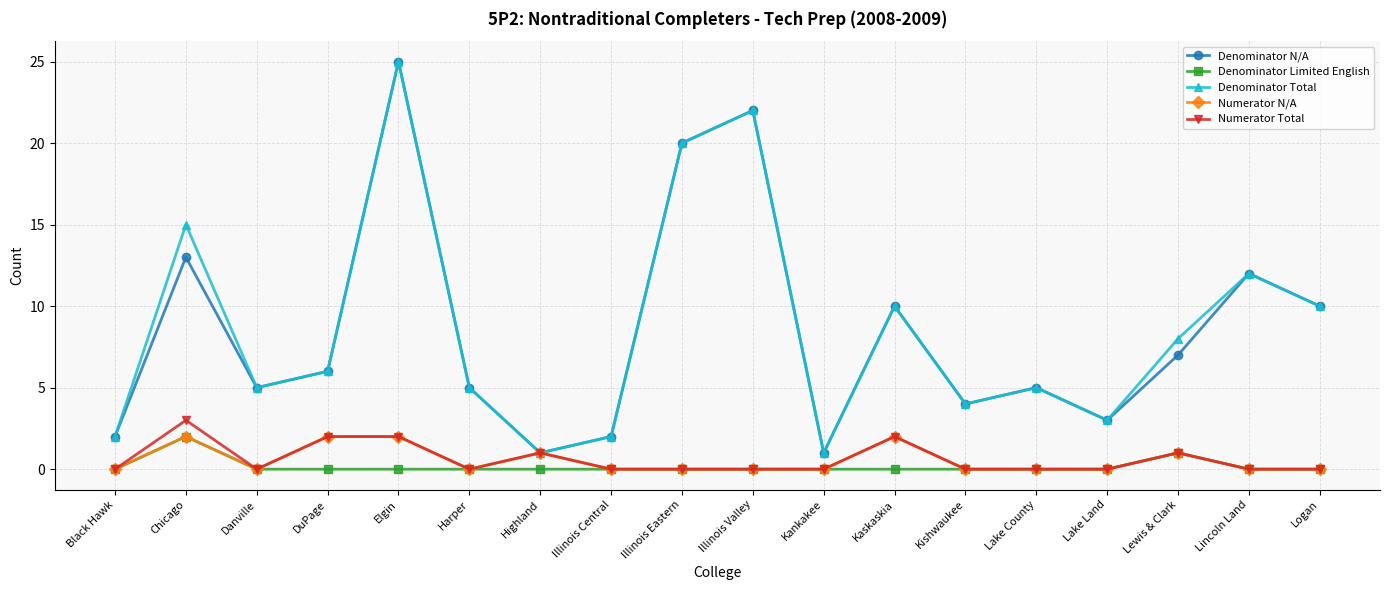

What is the difference between the highest and lowest values at Lewis & Clark?

7